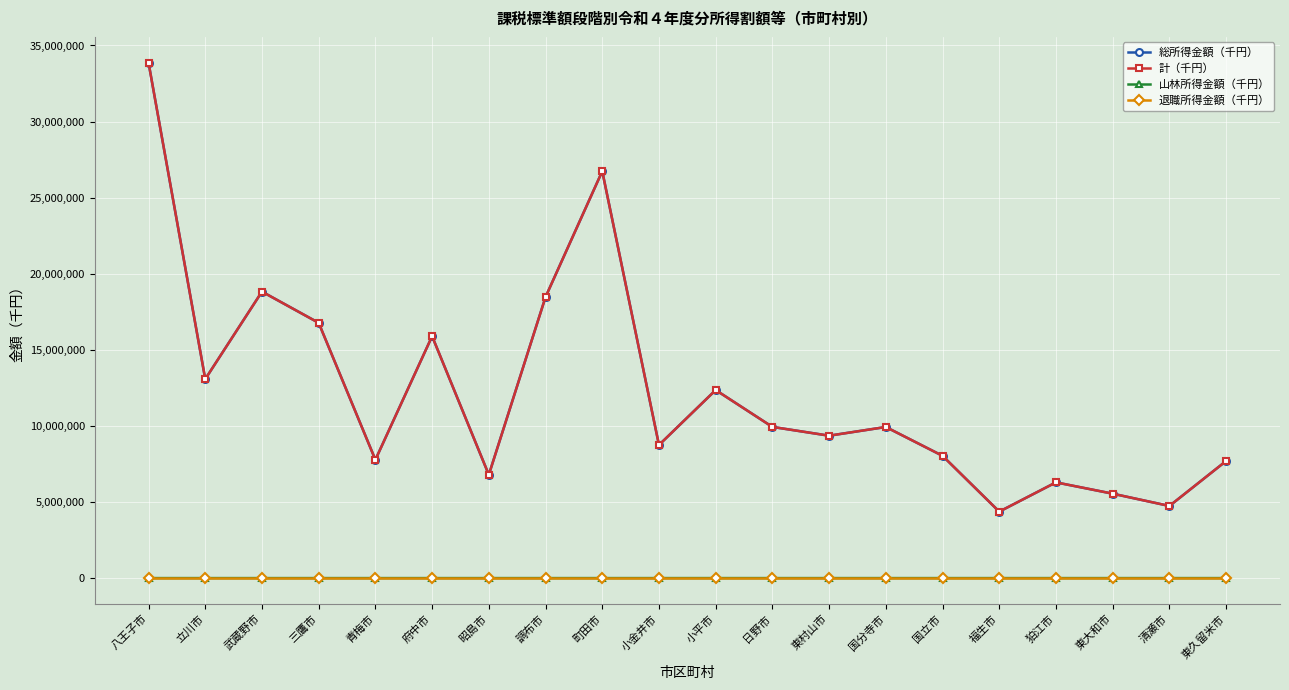

What is the difference between the highest and lowest values at 三鷹市?

16773049